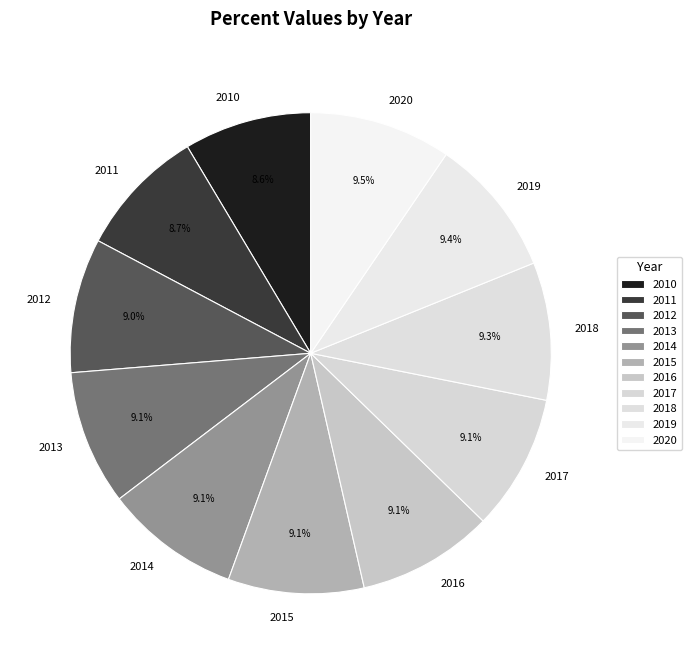

How much of the chart is everything except 2012?

91.0%